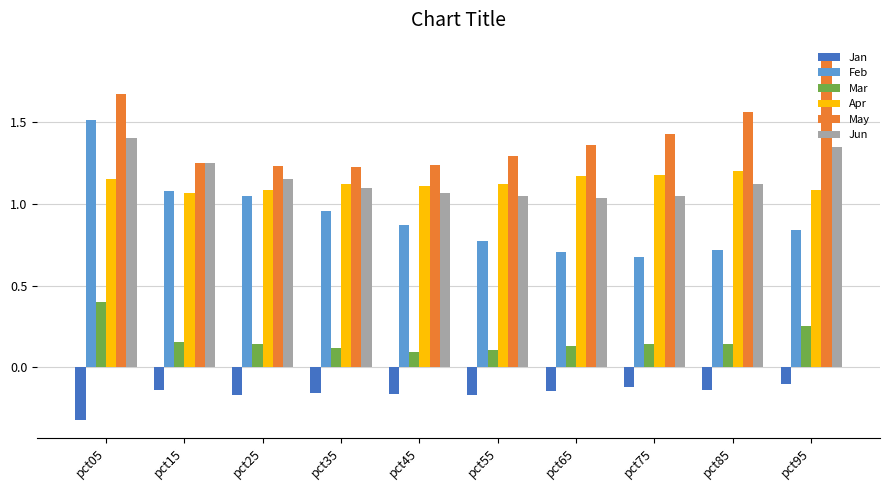

The Jun series shows 1.2 at pct15. True or false?

True